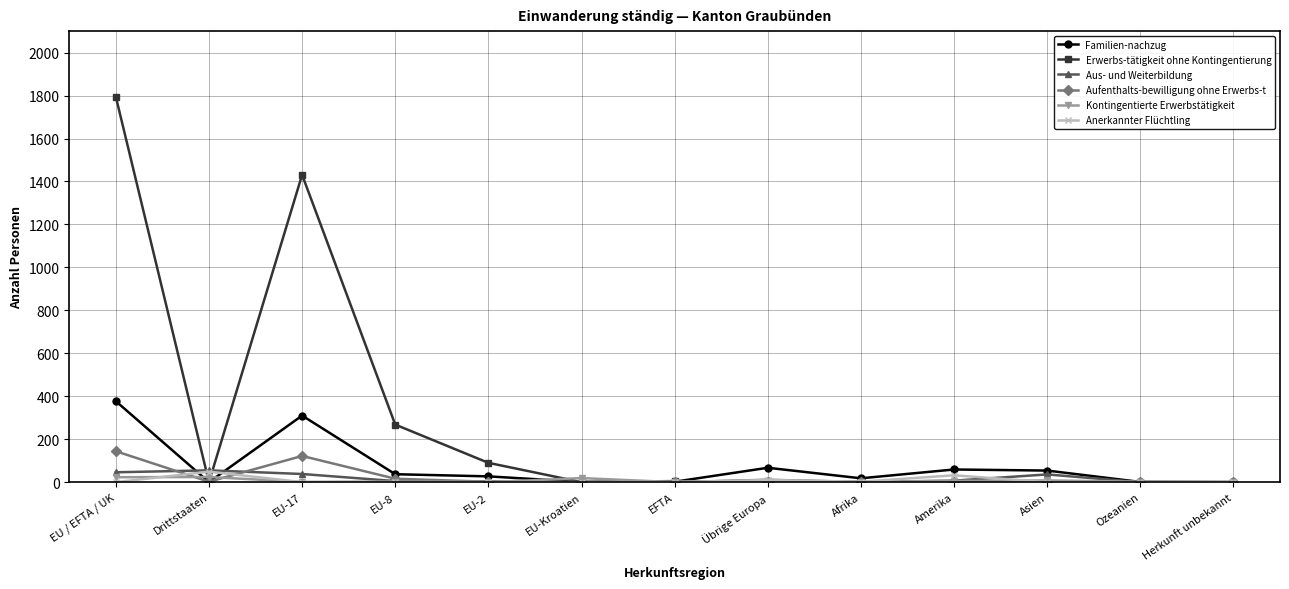

What is the sum of all Kontingentierte Erwerbstätigkeit values?

94